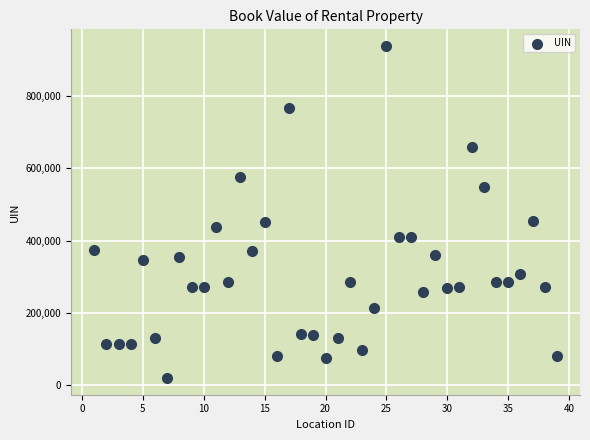

What is the range of X values (max minus min)?

38